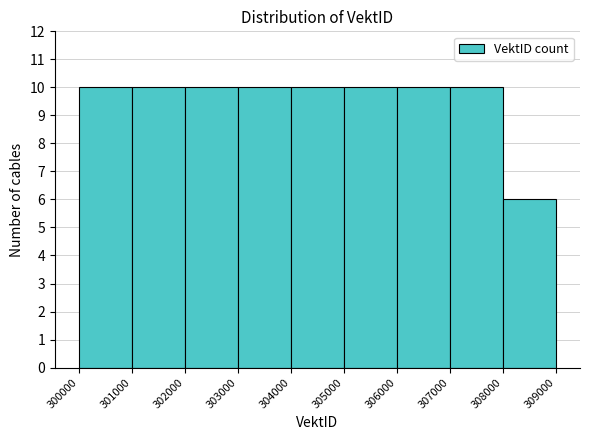

Reading left to right, transcribe this chart: for each bar, give the range it covers on the x-axis and its height. The values are not printed on the chart, so give them approximately, as read against the axis.

300000 to 301000: 10
301000 to 302000: 10
302000 to 303000: 10
303000 to 304000: 10
304000 to 305000: 10
305000 to 306000: 10
306000 to 307000: 10
307000 to 308000: 10
308000 to 309000: 6